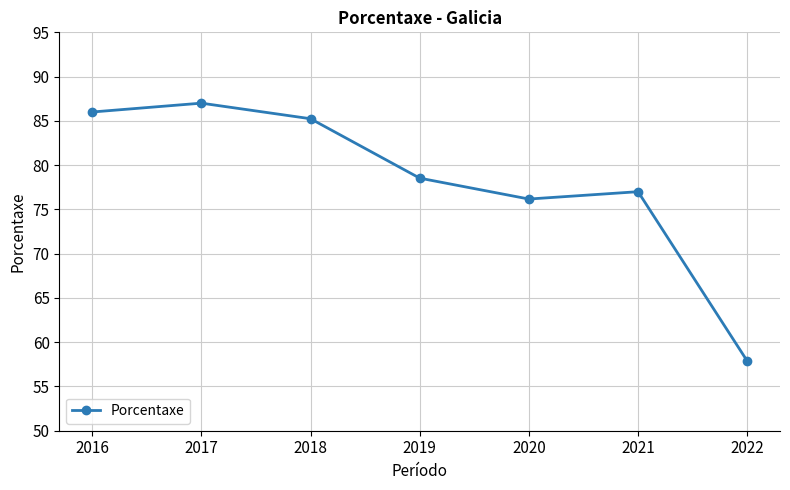

Which category has the highest value across all series?

2017